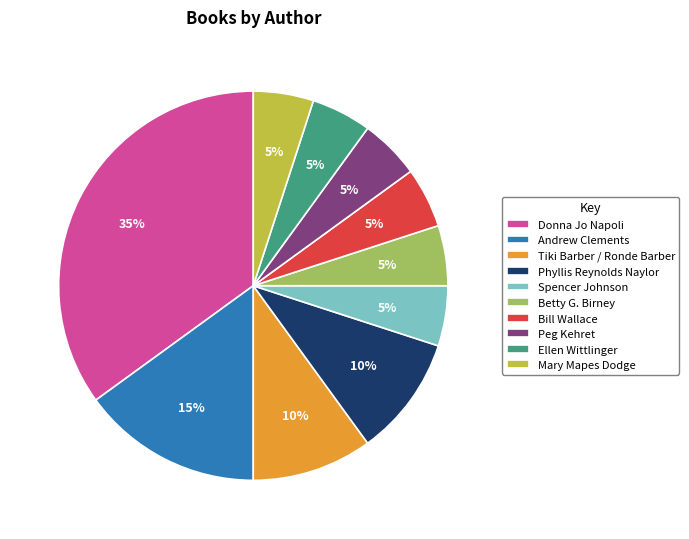

Do Peg Kehret and Tiki Barber / Ronde Barber together represent more than half of the pie?

No